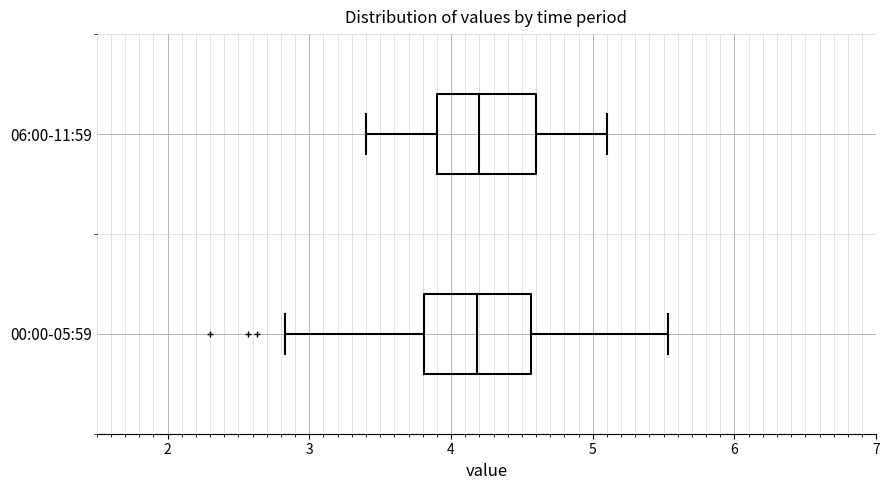

Where is the right edge of the box for 06:00-11:59 on the x-axis? The values are not printed on the chart, so give them approximately, as read against the axis.

4.6